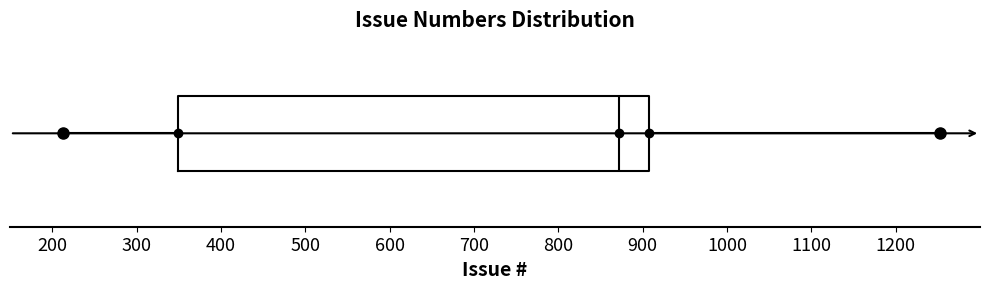

Where is the right edge of the box on the x-axis? The values are not printed on the chart, so give them approximately, as read against the axis.

910